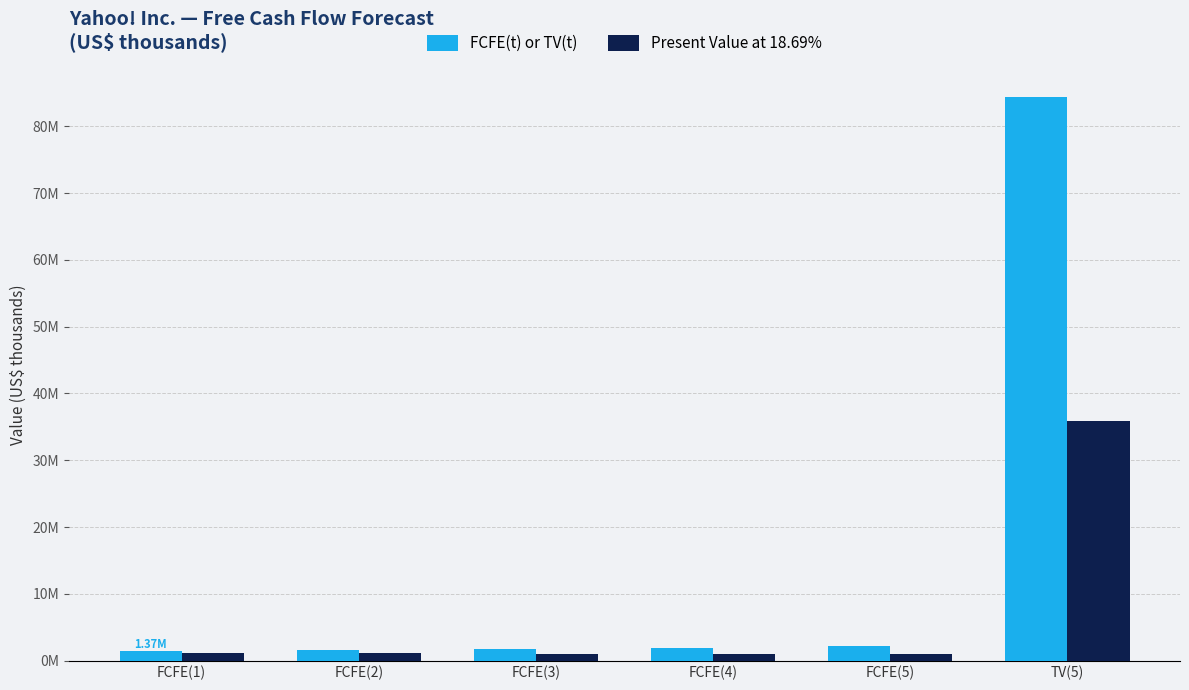

What is the approximate value of FCFE(t) or TV(t) at FCFE(1)?

1370526